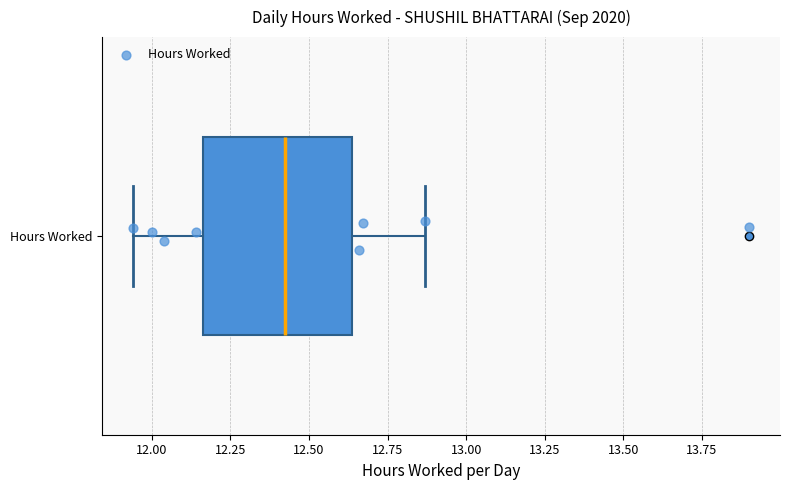

Where is the left edge of the box for Hours Worked on the x-axis? The values are not printed on the chart, so give them approximately, as read against the axis.

12.15